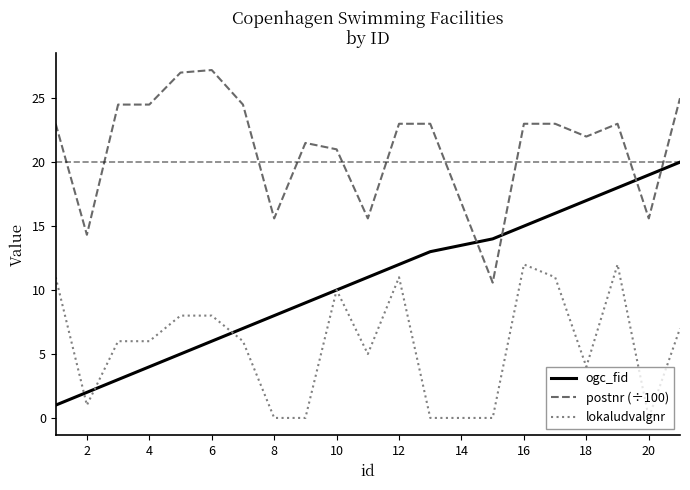

Which series has the widest spread of values?

ogc_fid